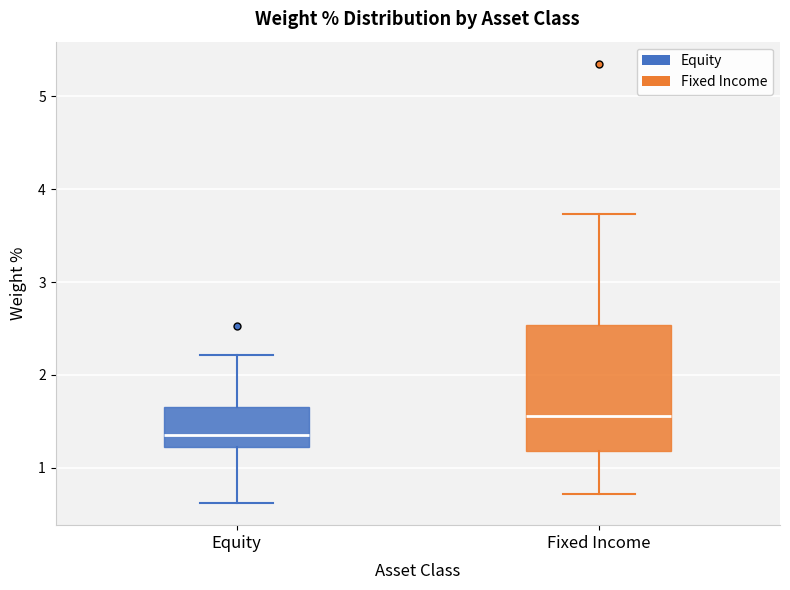

Reading left to right, read every box against the y-axis: the position of its median line, the range the box covers, and the ends of its whiskers. The values are not printed on the chart, so give them approximately, as read against the axis.

Equity: median 1.4, box 1.2 to 1.7, whiskers 0.6 to 2.2
Fixed Income: median 1.6, box 1.2 to 2.5, whiskers 0.7 to 3.7